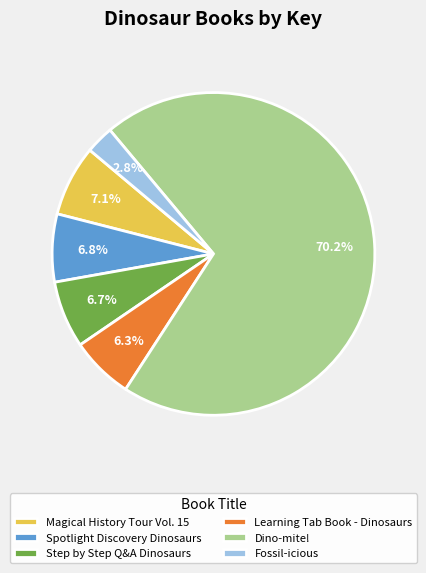

Is it true that Dino-mite! is 70% of the pie?

True